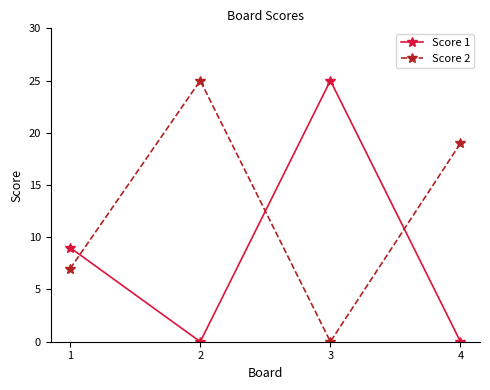

List the labels in order of Score 2 value, largest first.

2, 4, 1, 3